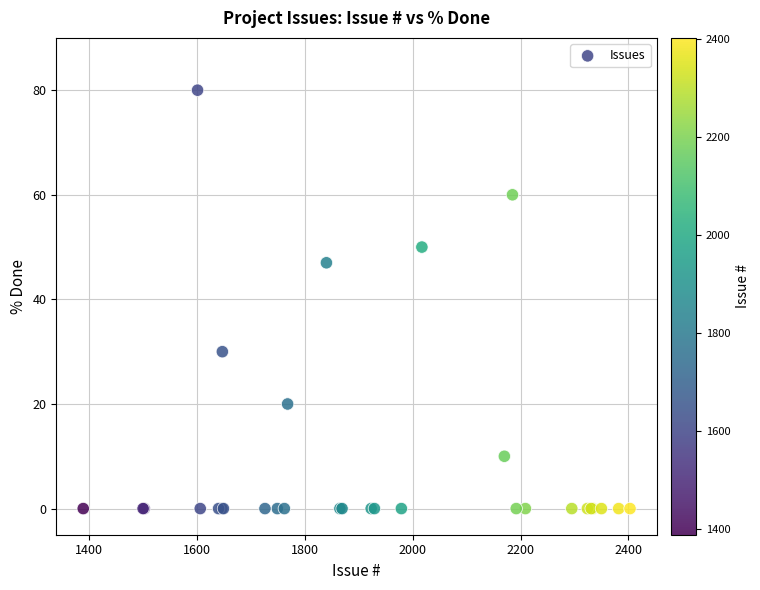

What Y value in the scatter plot is closest to 40?

47